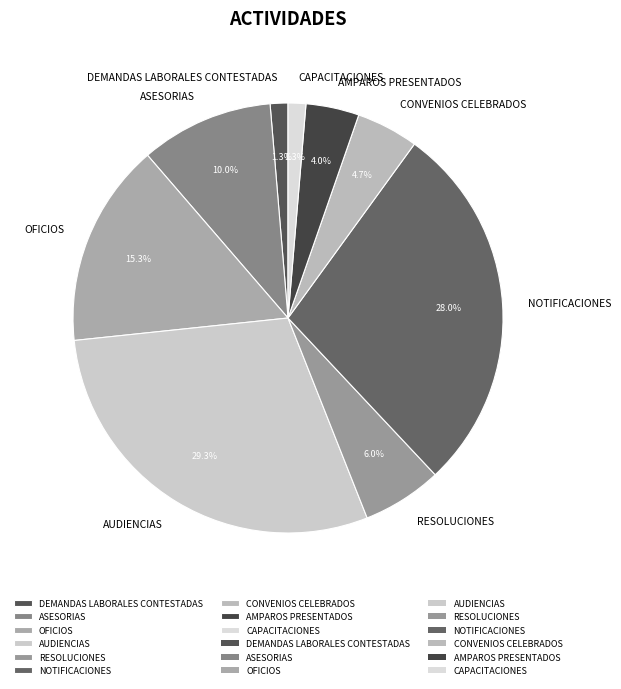

What is the largest slice in the pie chart?

AUDIENCIAS